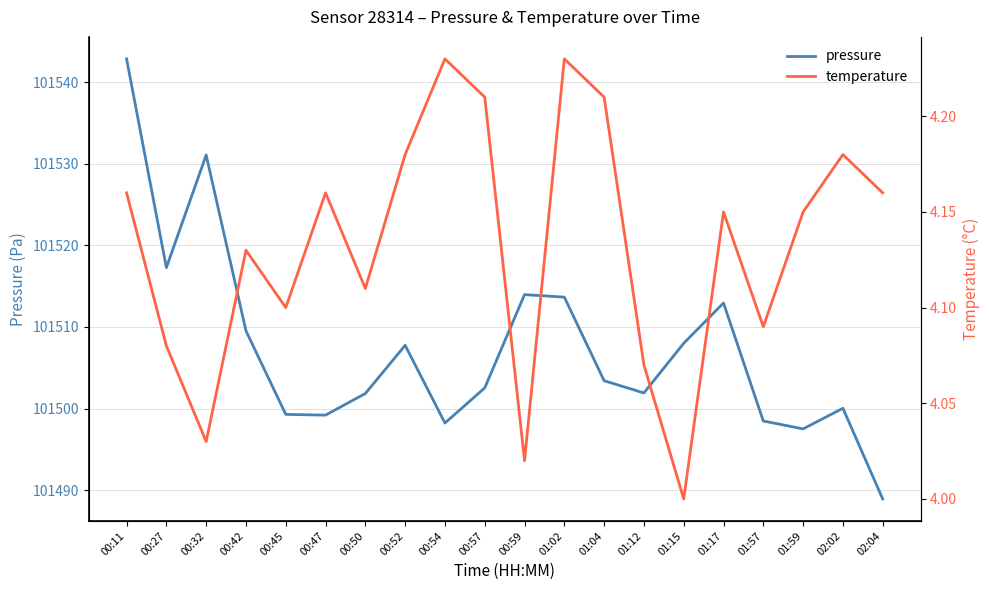

Reading right to left, extract all data points from this chart.

pressure: 101488.9	101500.0	101497.5	101498.5	101512.9	101508.0	101501.9	101503.4	101513.7	101514.0	101502.5	101498.2	101507.8	101501.8	101499.2	101499.3	101509.5	101531.1	101517.3	101542.9
temperature: 4.2	4.2	4.2	4.1	4.2	4.0	4.1	4.2	4.2	4.0	4.2	4.2	4.2	4.1	4.2	4.1	4.1	4.0	4.1	4.2